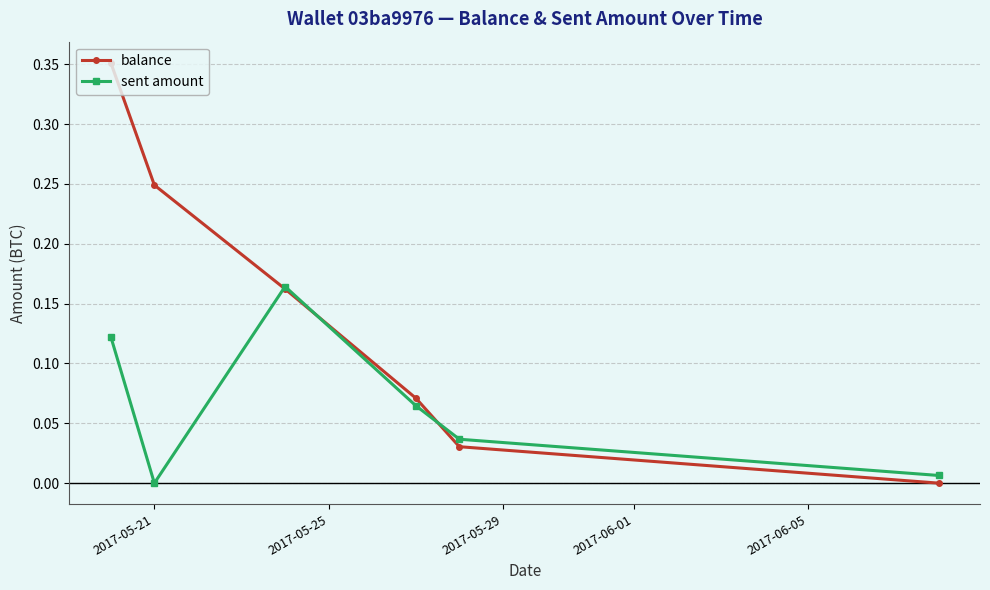

Rank the series by their maximum value, from highest to lowest.

balance, sent amount